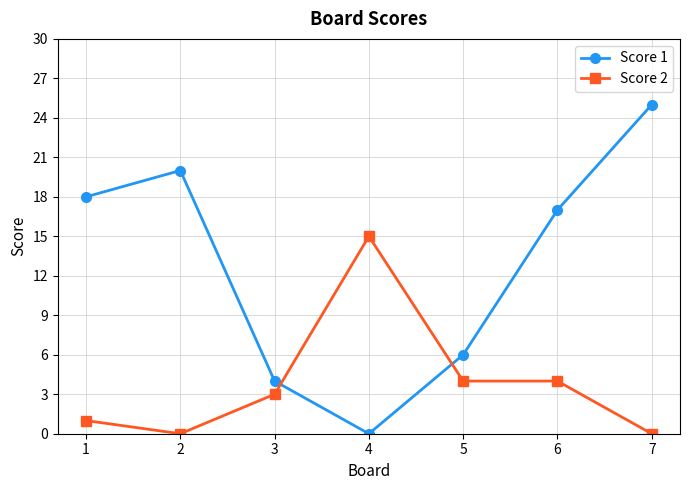

Rank the series at 3 from lowest to highest value.

Score 2, Score 1